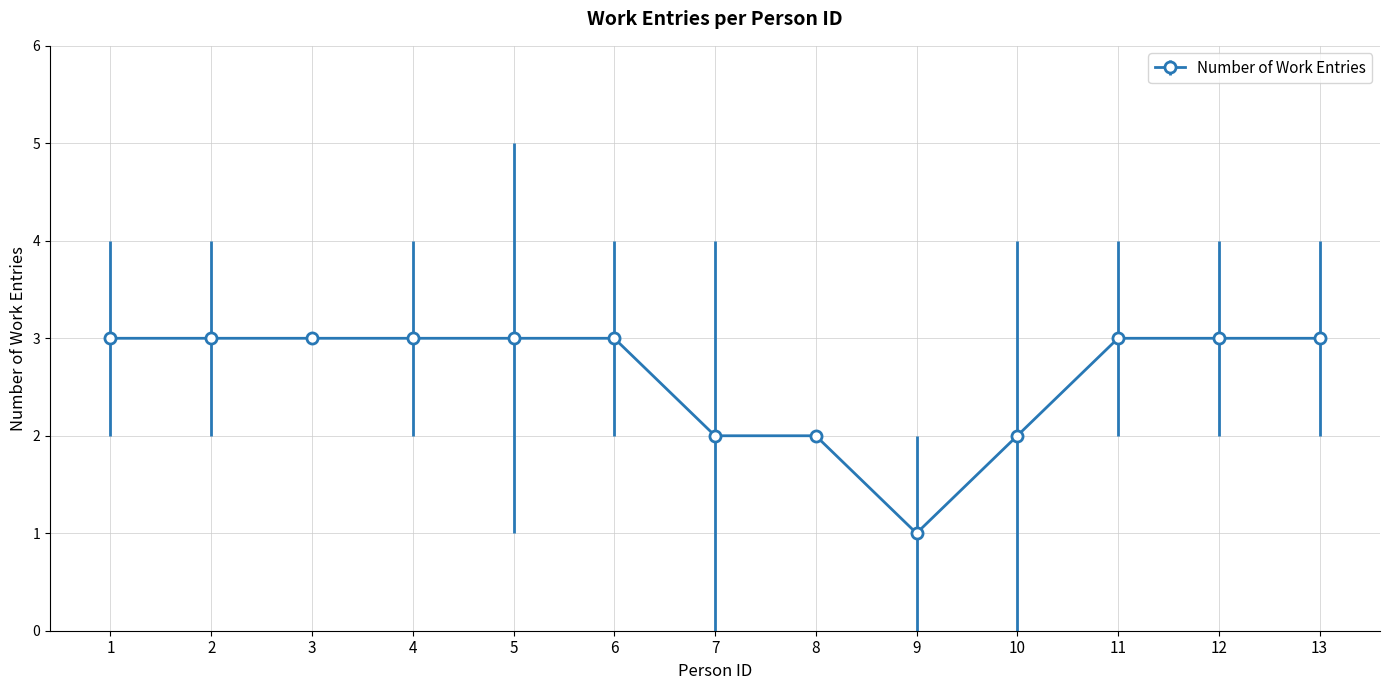

What is the sum of the values at 1 and 13?

6